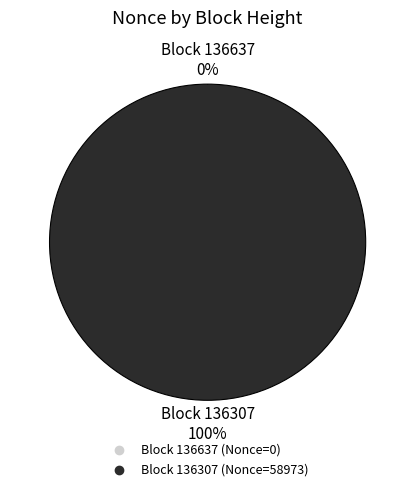

To the nearest percent, what is the combined percentage of 136307 and 136637?

100%